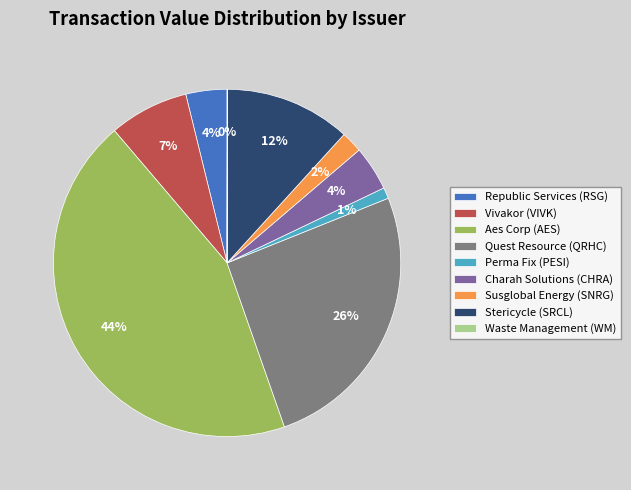

Is Republic Services (RSG) the majority of the pie?

No